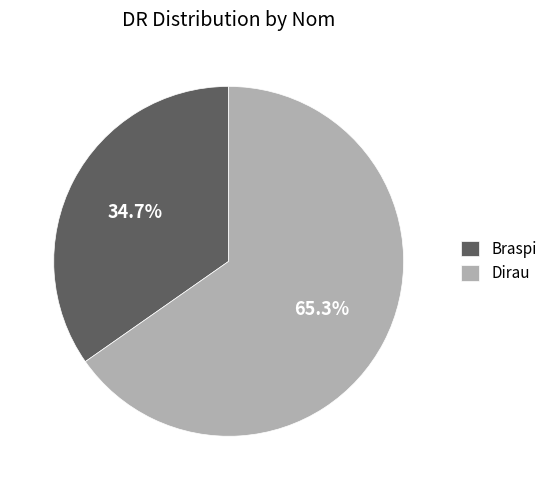

Is it true that Dirau is 65% of the pie?

True